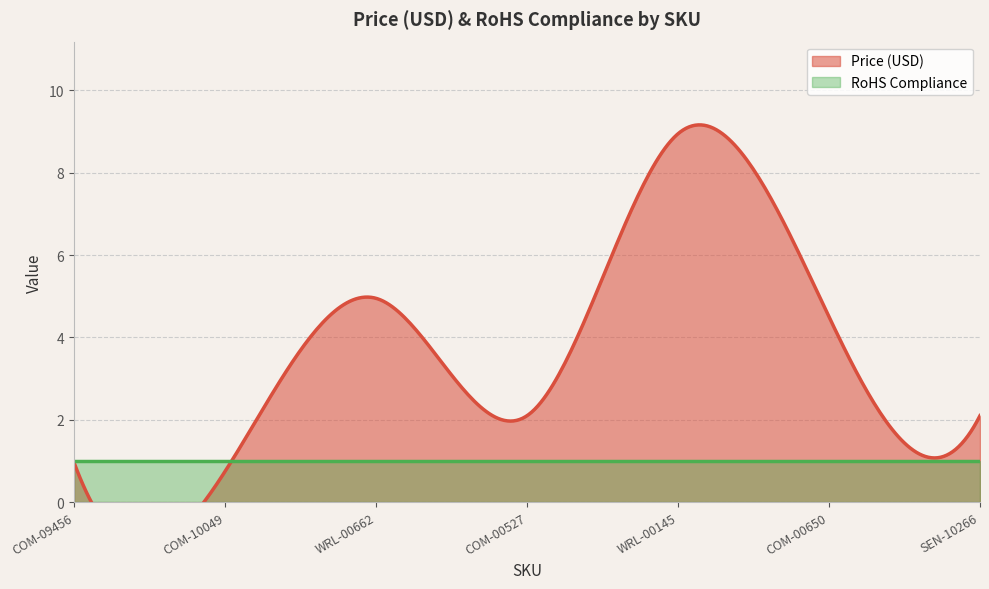

What is the average value of the RoHS Compliance series?

1.0